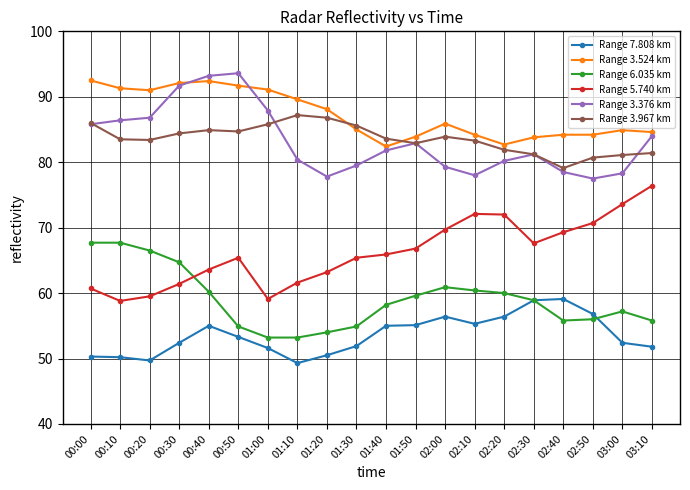

True or false: Range 5.740 km has more than 1 interior local peaks.

True